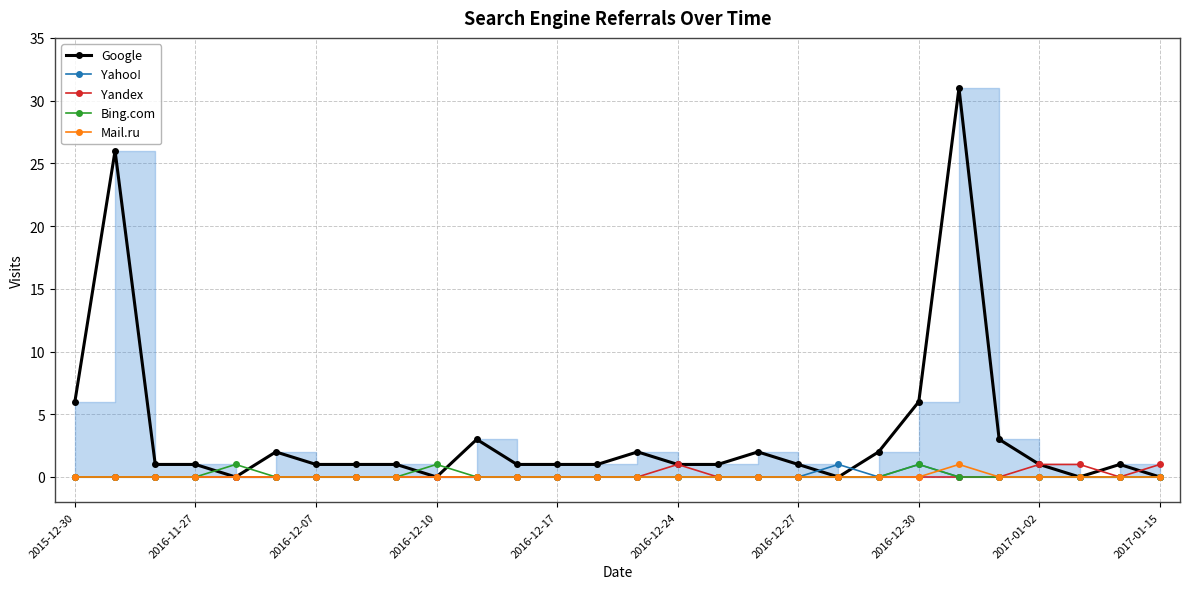

How many times do Google and Yahoo! cross each other?

2